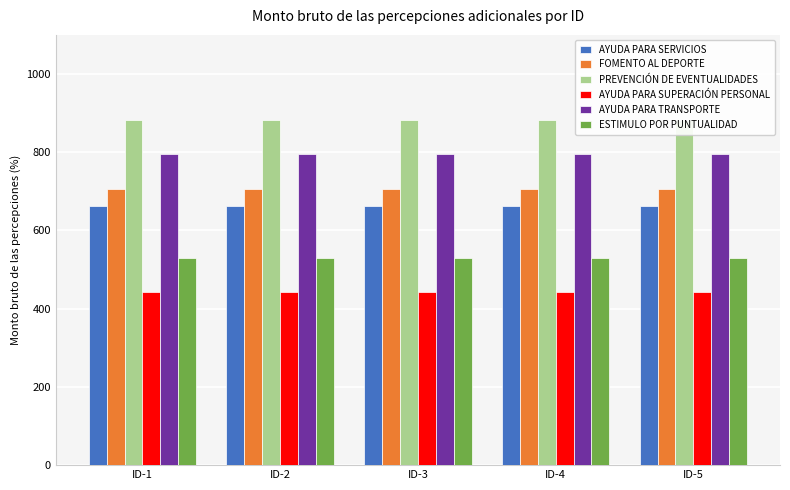

Which category has the lowest value across all series?

ID-1